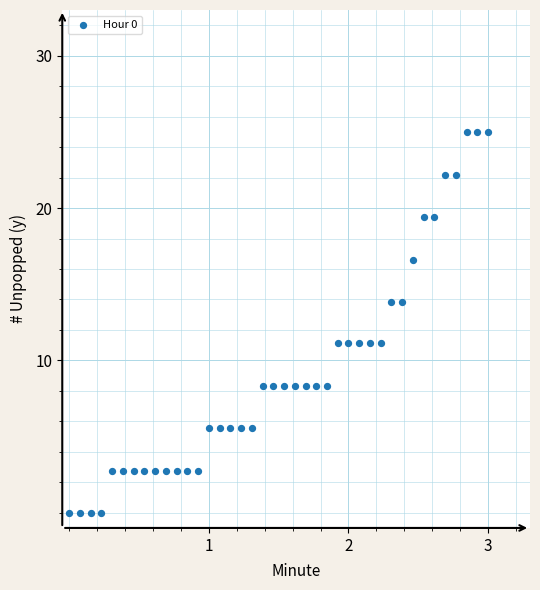

What is the range of X values (max minus min)?

3.0